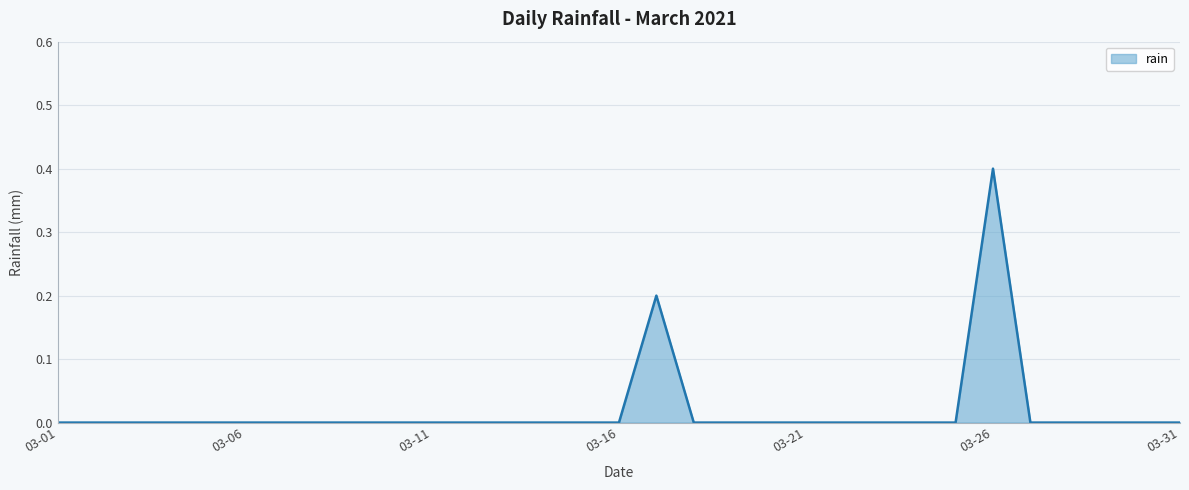

What is the greatest value displayed?

0.4